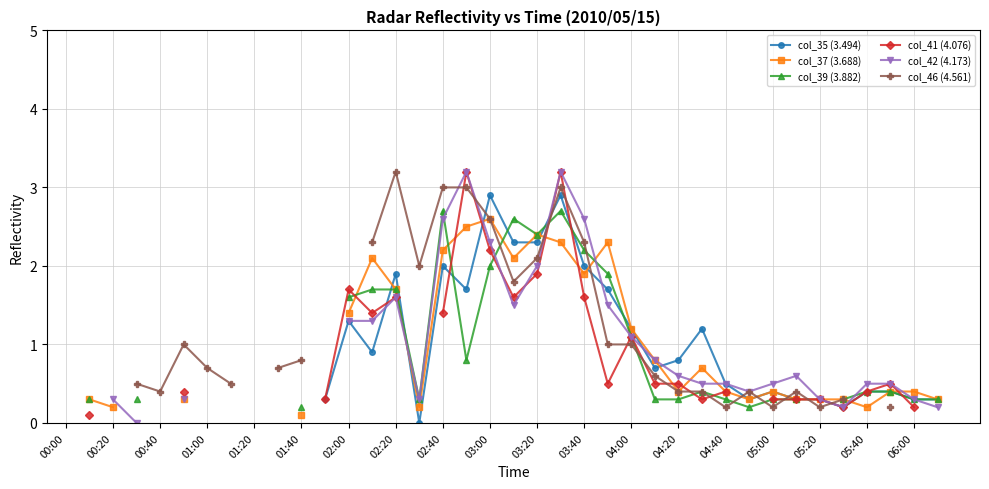

What is the difference between the col_37 (3.688) values at 27 and 29?

0.4